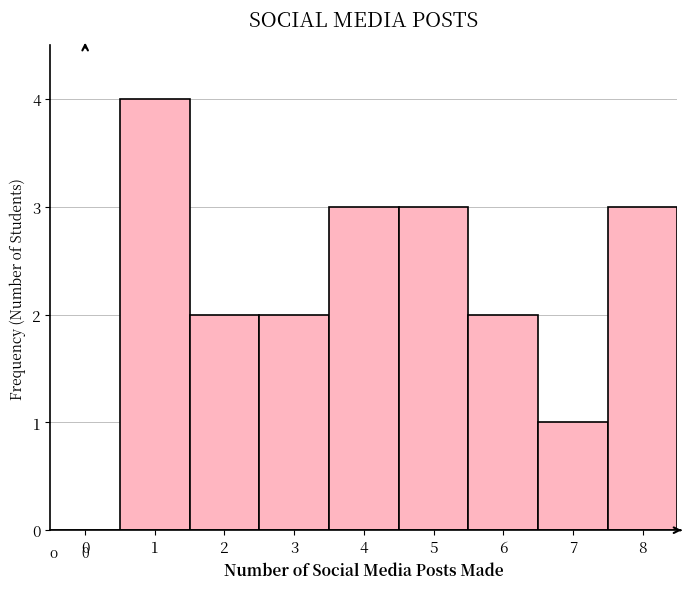

Over which range of the x-axis is the bar tallest?

0.5 to 1.5